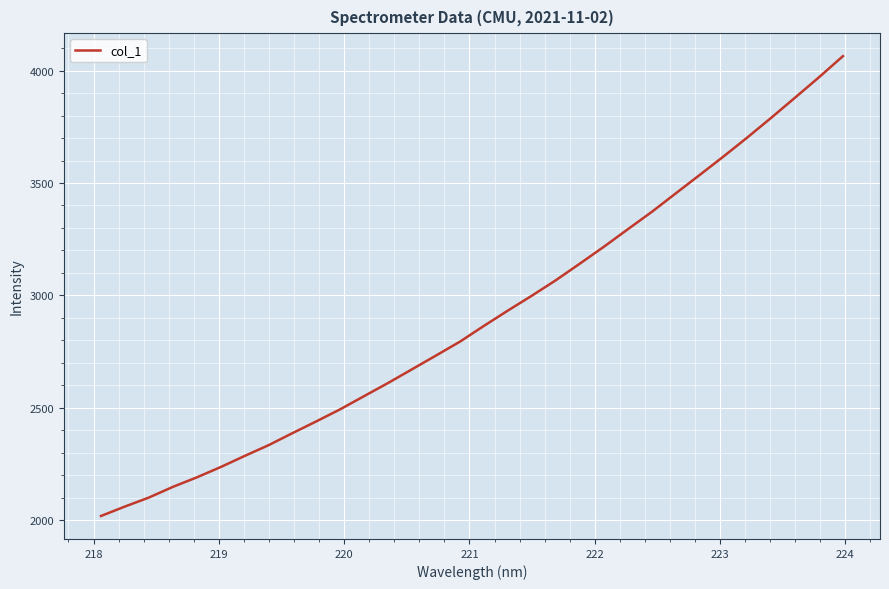

What is the difference between the maximum and minimum values?

2046.3